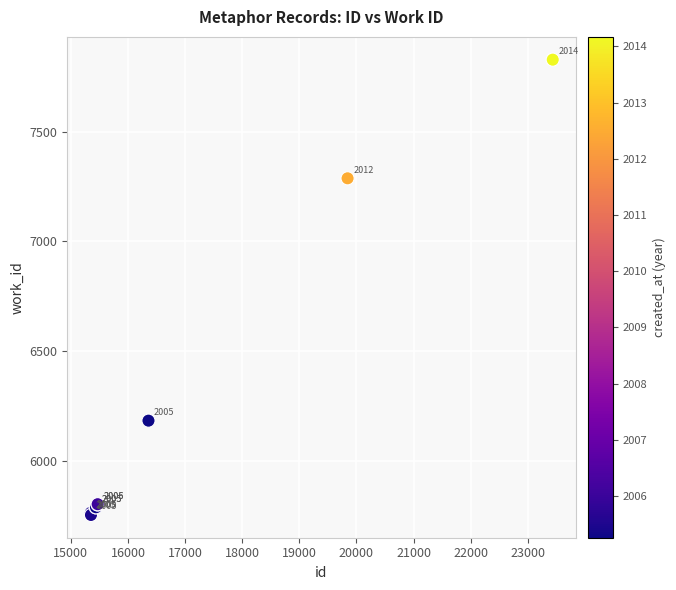

What Y value in the scatter plot is closest to 6790?

7287